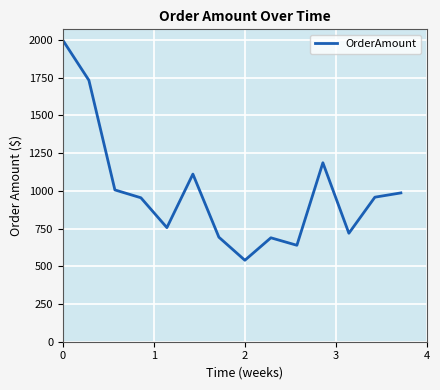

What is the difference between the maximum and minimum values?

1457.9